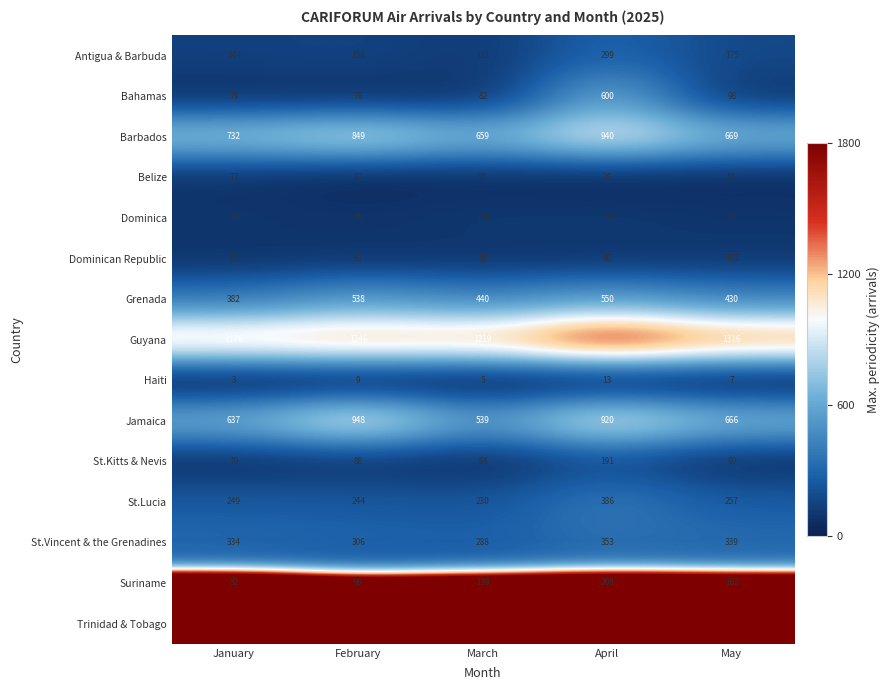

Which category has the lowest value across all series?

January